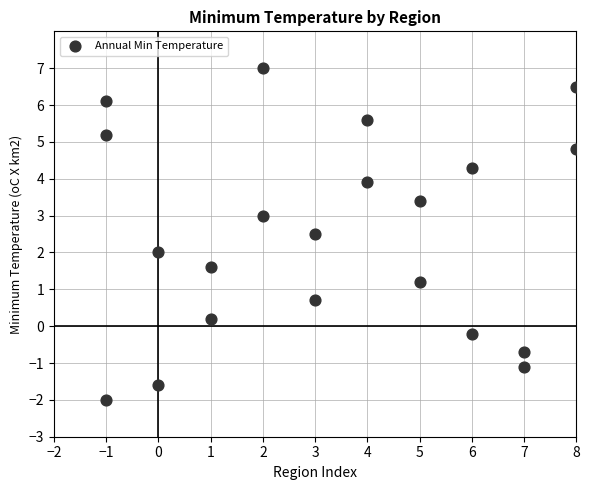

What is the range of Y values (max minus min)?

9.0